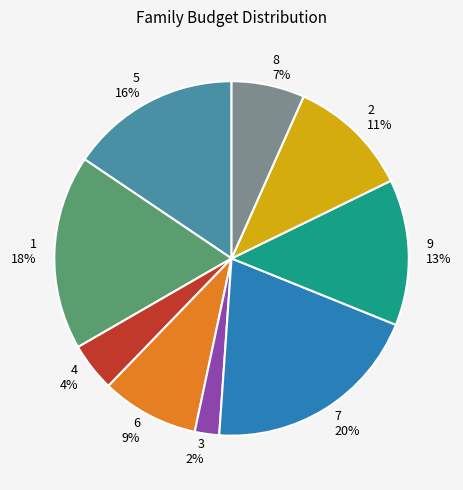

To the nearest percent, what is the difference between the largest and smallest slice percentages?

18%